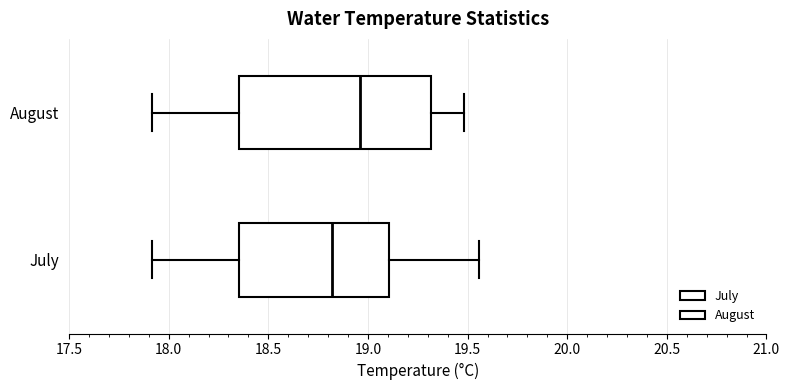

Which box has the furthest to the right median line?

August